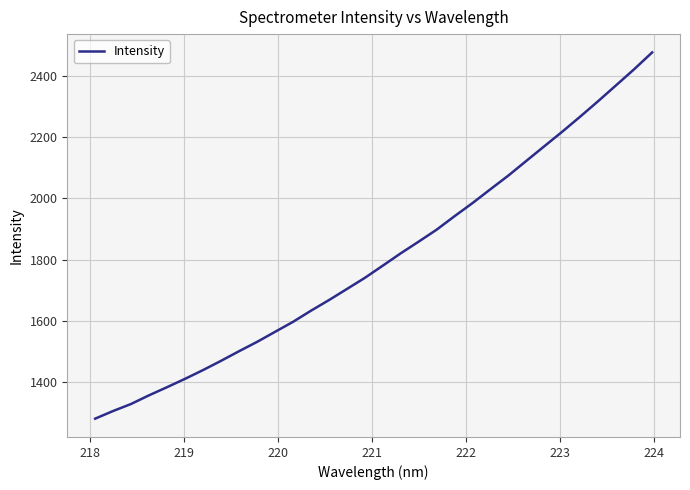

What is the maximum value shown in the chart?

2478.2